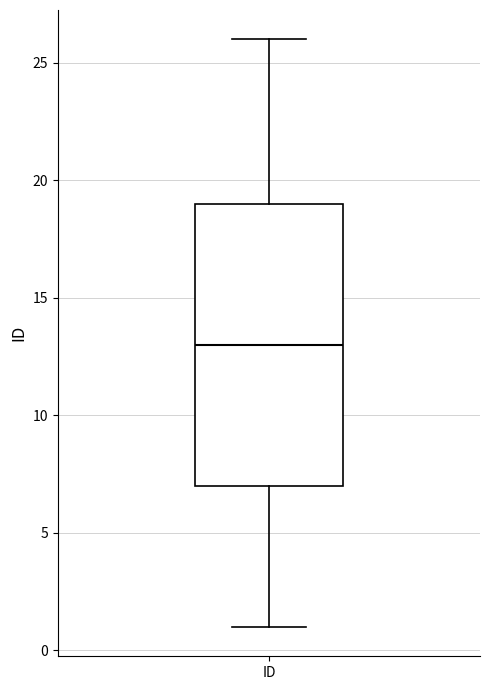

Transcribe this box plot: give where the median line is, the range the box spans, and where the two whiskers end, as read against the y-axis. The values are not printed on the chart, so give them approximately, as read against the axis.

median 13, box 7 to 19, whiskers 1 to 26